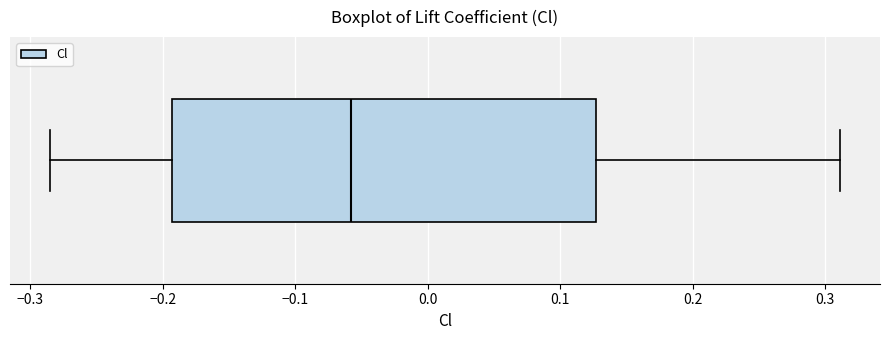

Transcribe this box plot: give where the median line is, the range the box spans, and where the two whiskers end, as read against the x-axis. The values are not printed on the chart, so give them approximately, as read against the axis.

median -0.06, box -0.19 to 0.13, whiskers -0.29 to 0.31